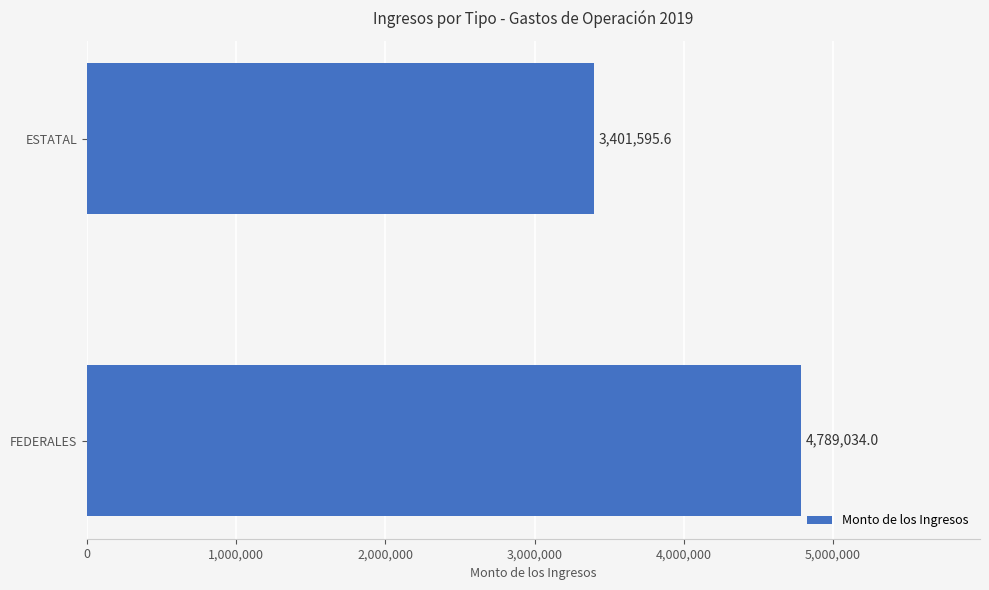

What is the difference between the maximum and minimum values?

1387438.4